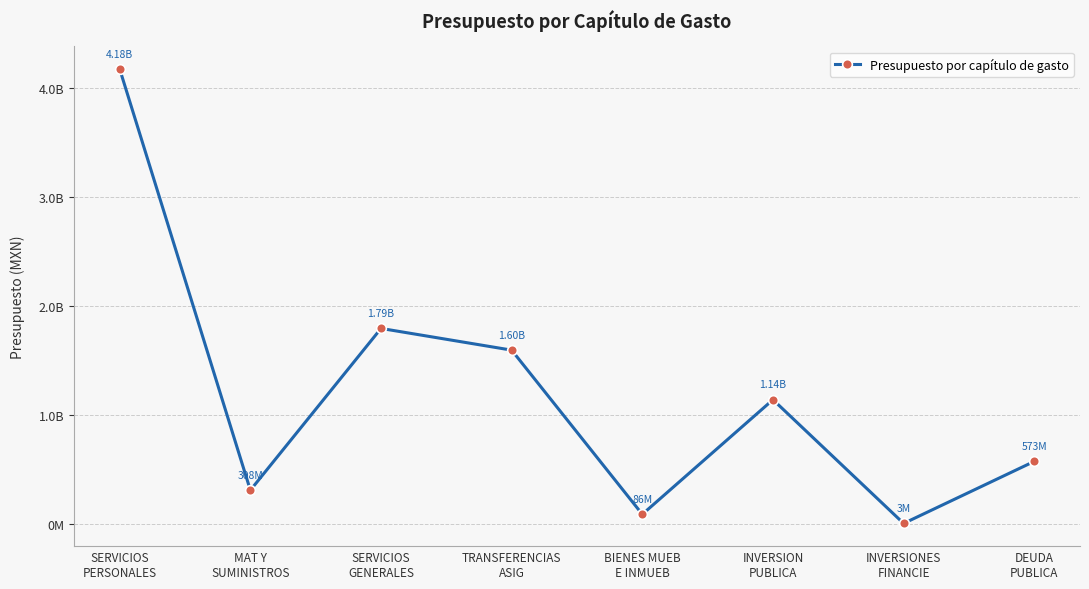

The chart shows a value of 1794751205.0 at SERVICIOS
GENERALES. True or false?

True